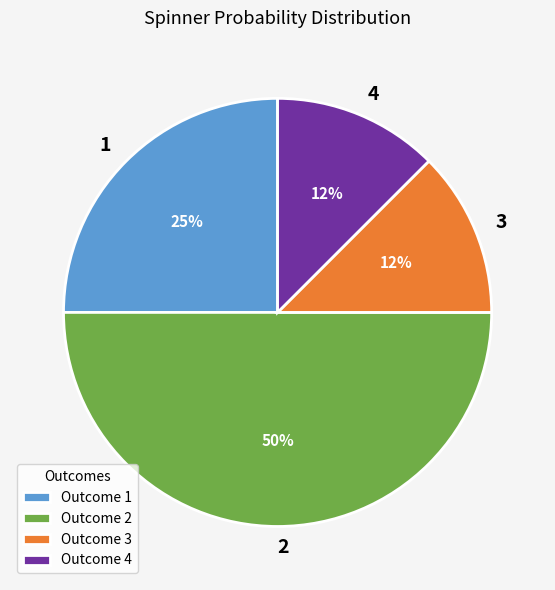

To the nearest percent, what portion does 1 represent?

25%